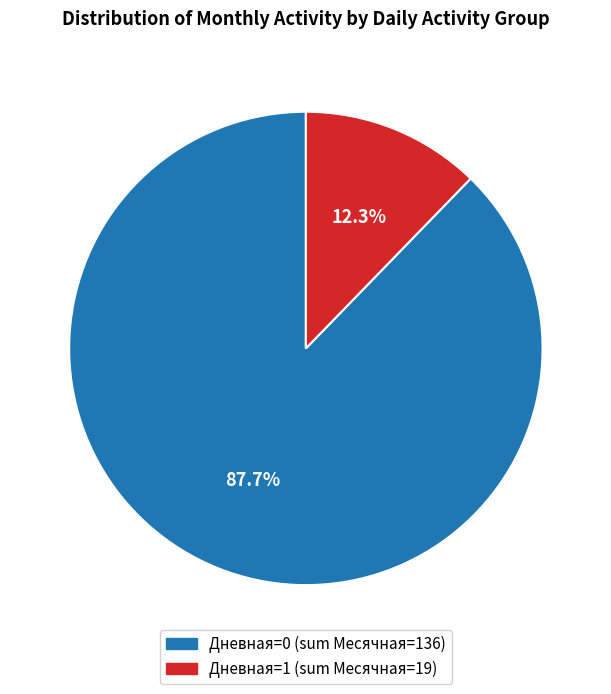

Does any single category account for the majority?

Yes